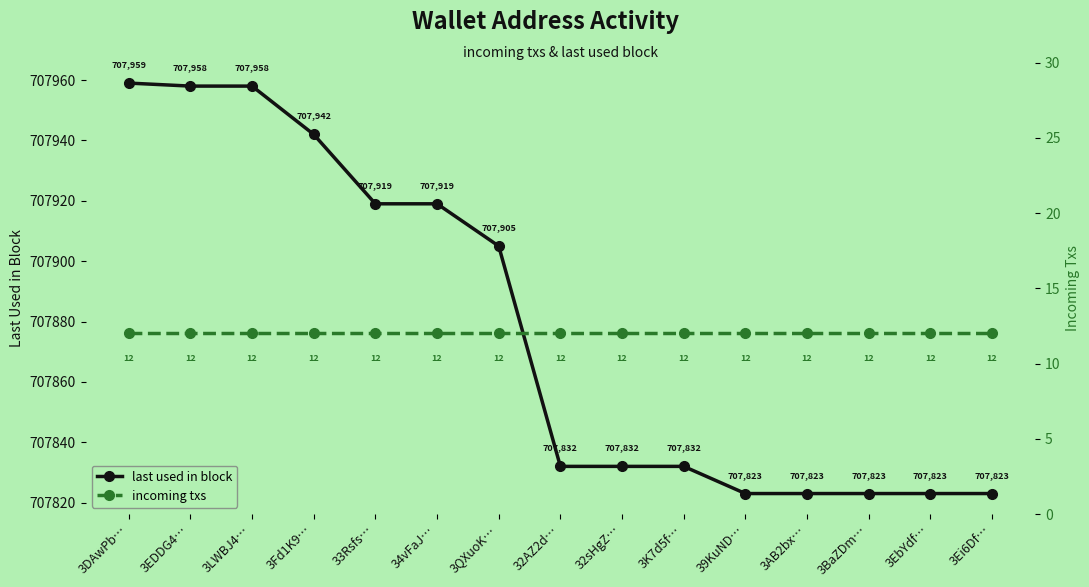

Between 32sHgZ… and 3DAwPb…, which is larger?

3DAwPb…